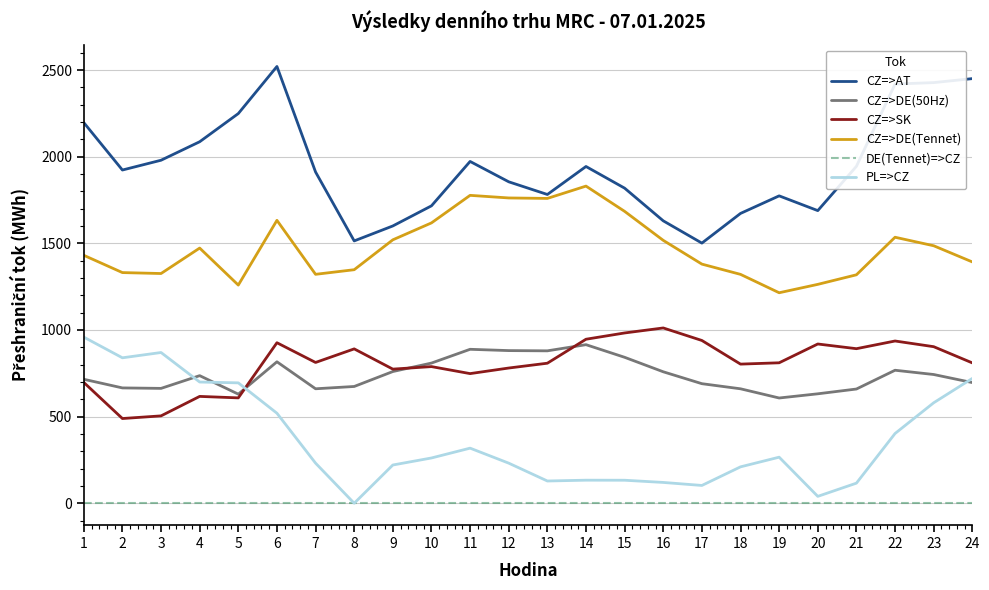

What is the lowest value of the CZ=>DE(50Hz) series?

607.5